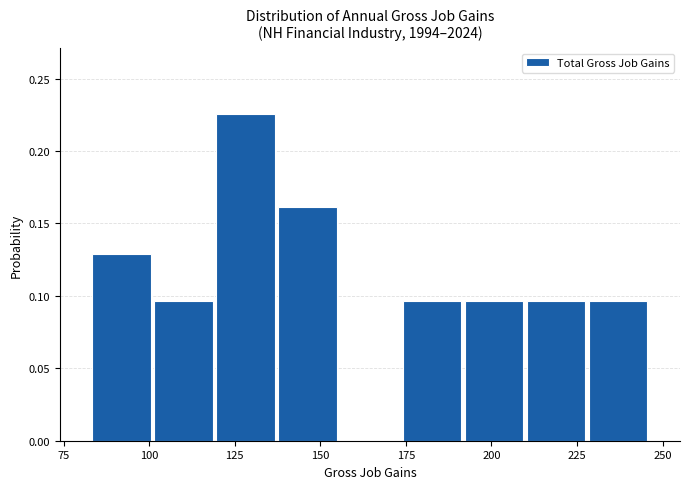

Read against the x-axis, roughly where is the centre of the tallest bar?

130